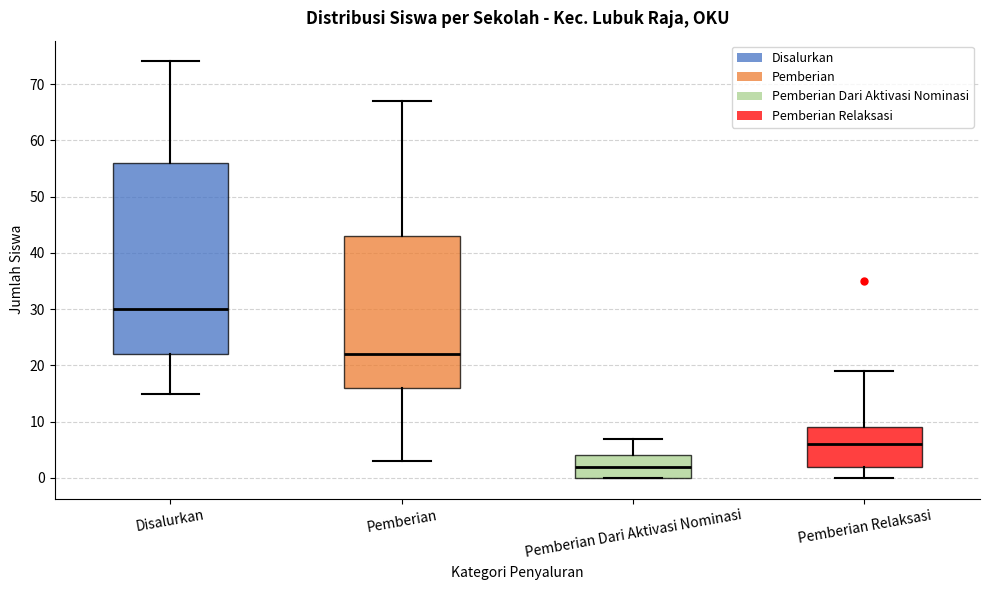

Reading left to right, read every box against the y-axis: the position of its median line, the range the box covers, and the ends of its whiskers. The values are not printed on the chart, so give them approximately, as read against the axis.

Disalurkan: median 30, box 22 to 56, whiskers 15 to 74
Pemberian: median 22, box 16 to 43, whiskers 3 to 67
Pemberian Dari Aktivasi Nominasi: median 2, box 0 to 4, whiskers 0 to 7
Pemberian Relaksasi: median 6, box 2 to 9, whiskers 0 to 19